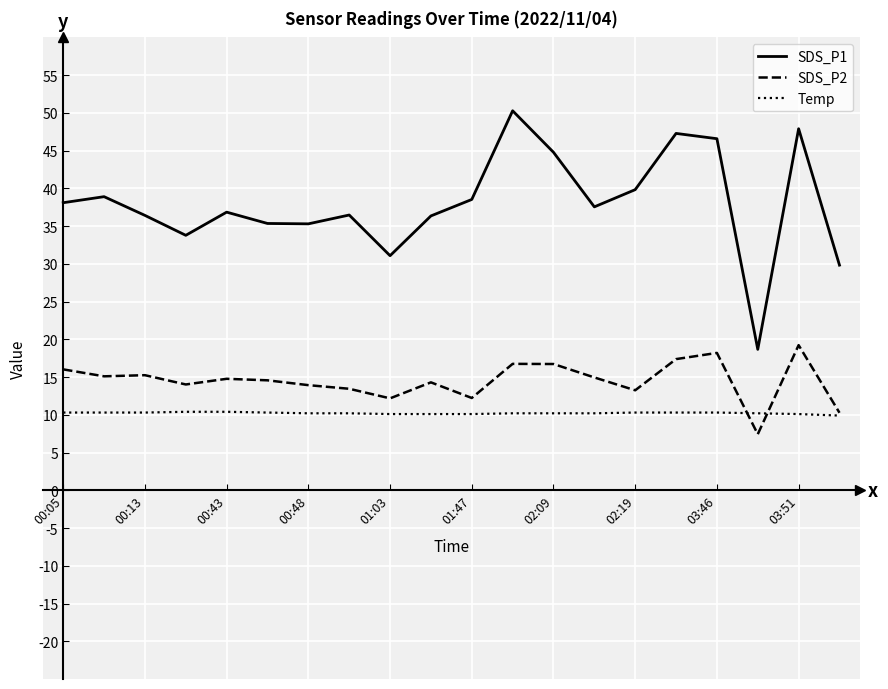

How many lines are shown in the chart?

3